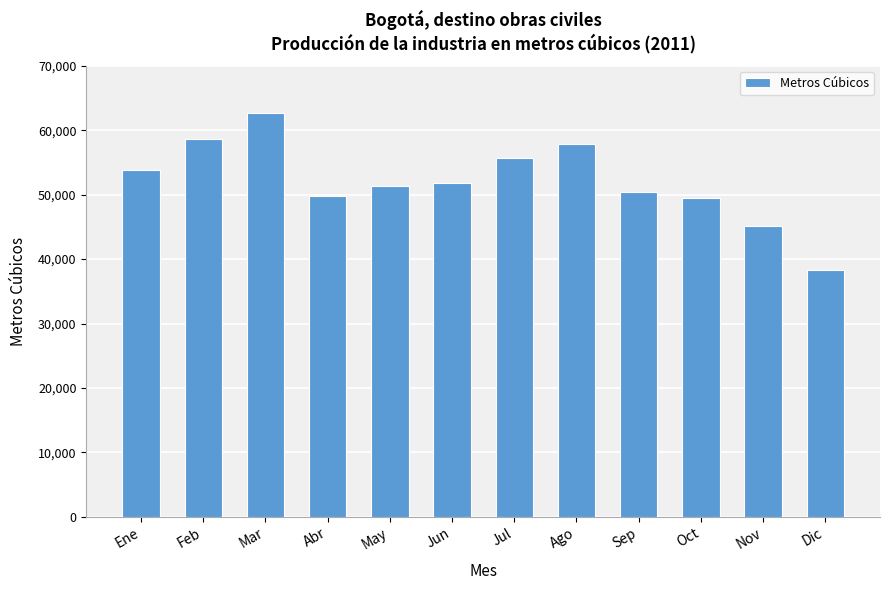

How many data points are less than 51888?

6